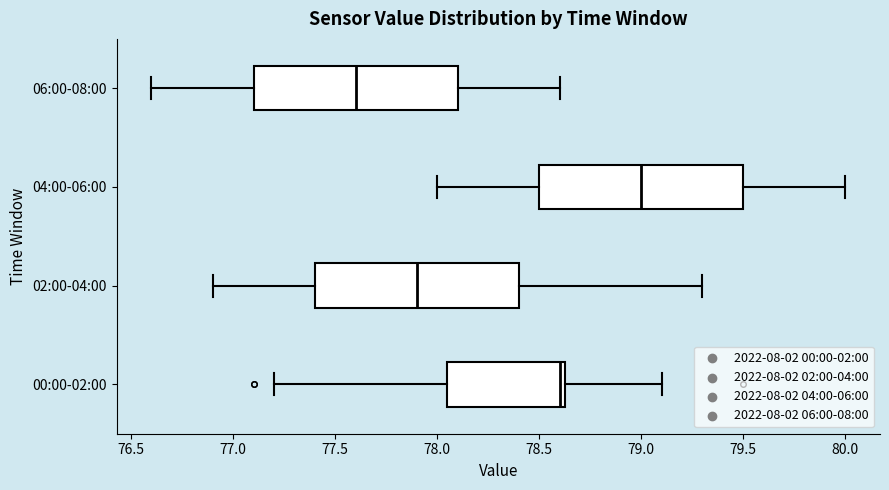

Which box has the furthest to the right median line?

04:00-06:00